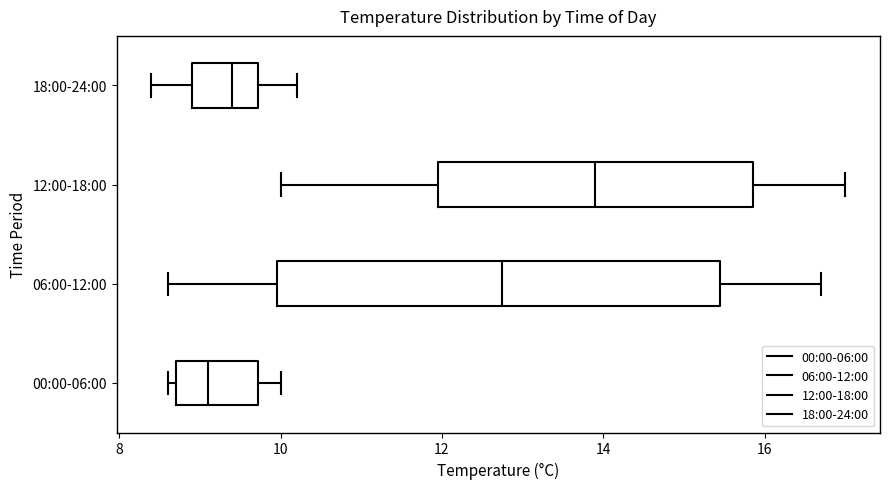

Comparing the boxes themselves (not the whiskers), which one is the widest?

06:00-12:00